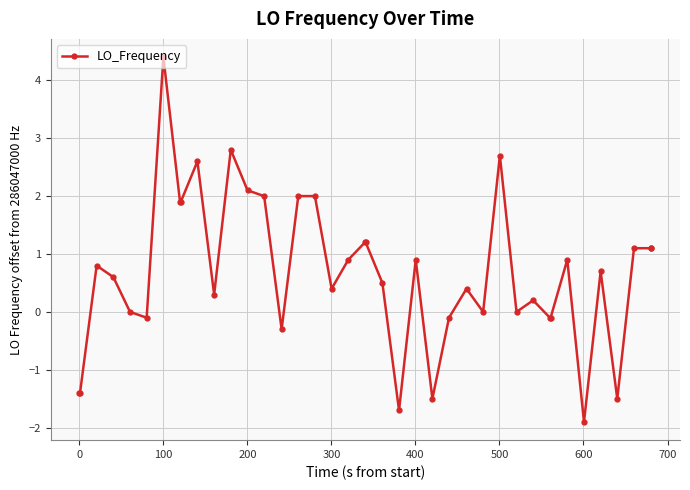

Reading left to right, what are all the values shown in this chart?

-1.4	-1.4	0.8	0.6	0.0	-0.1	4.4	1.9	1.9	2.6	0.3	2.8	2.1	2.0	-0.3	2.0	2.0	0.4	0.9	1.2	1.2	0.5	-1.7	0.9	-1.5	-0.1	0.4	0.0	2.7	0.0	0.2	-0.1	-0.1	0.9	-1.9	0.7	-1.5	1.1	1.1	1.1